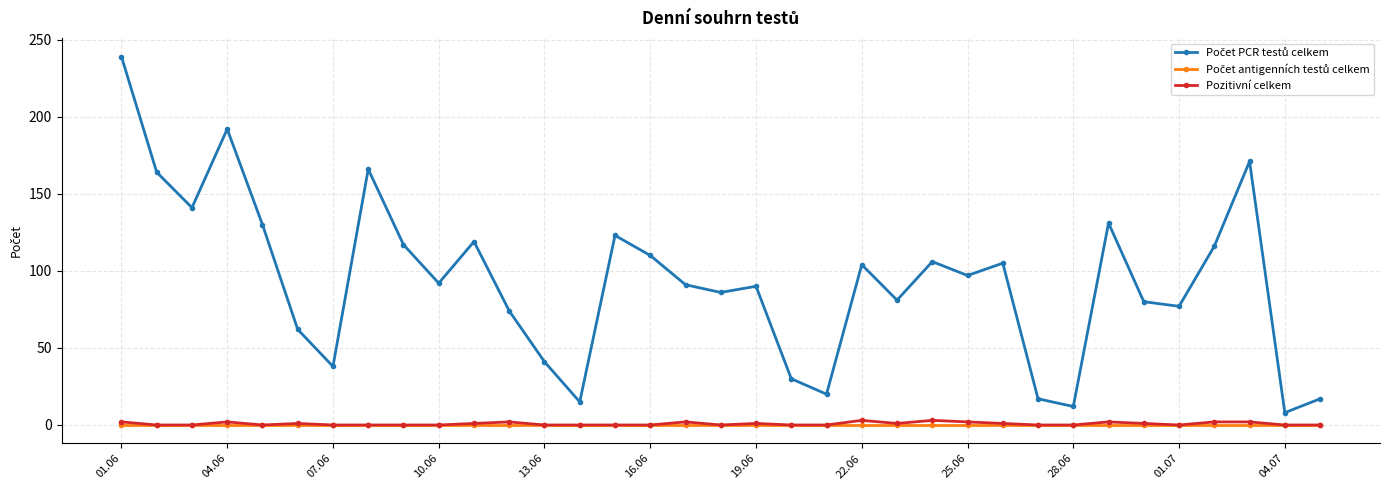

What is the greatest value displayed?

239